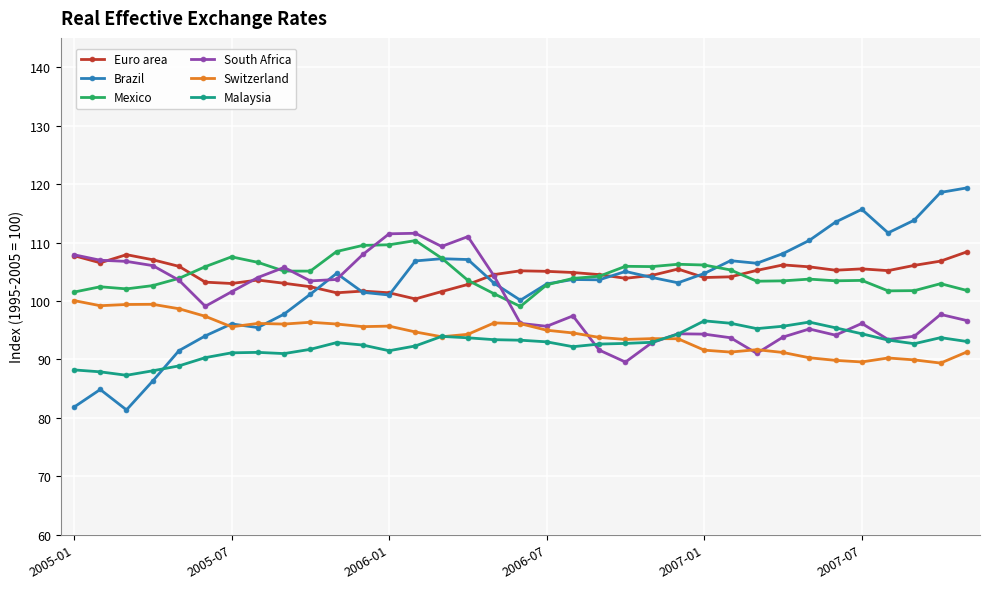

How many intersections are there between Malaysia and Brazil?

1